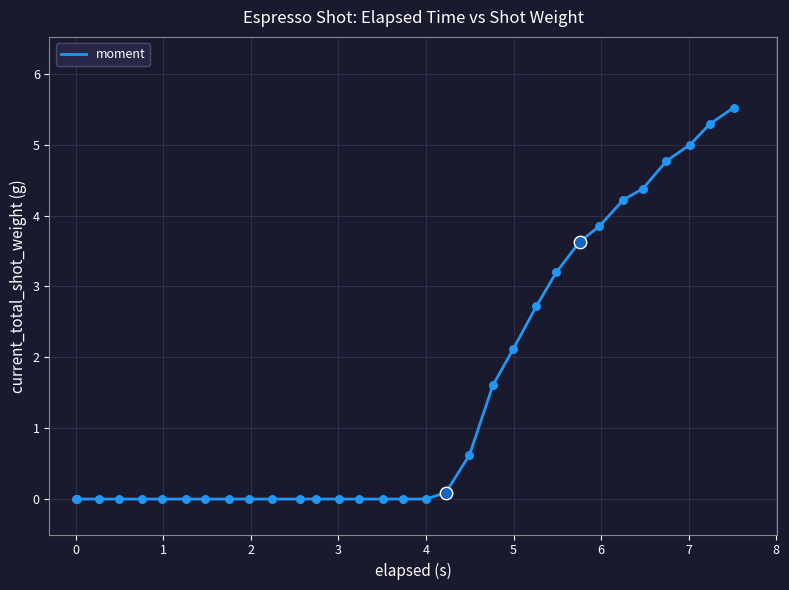

What is the greatest value displayed?

5.5